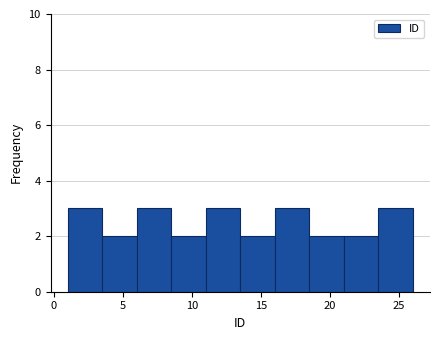

Reading left to right, transcribe this chart: for each bar, give the range it covers on the x-axis and its height. The values are not printed on the chart, so give them approximately, as read against the axis.

1.0 to 3.5: 3
3.5 to 6.0: 2
6.0 to 8.5: 3
8.5 to 11.0: 2
11.0 to 13.5: 3
13.5 to 16.0: 2
16.0 to 18.5: 3
18.5 to 21.0: 2
21.0 to 23.5: 2
23.5 to 26.0: 3